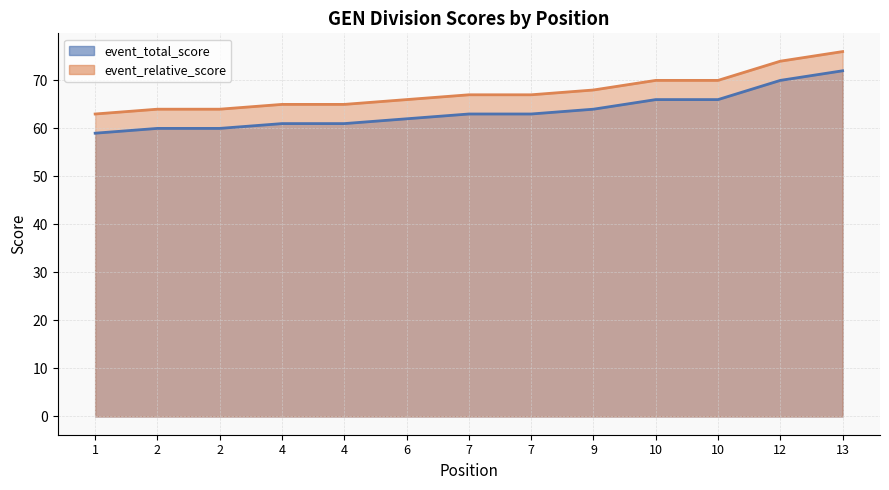

Which category has the lowest value in the round_total_score series?

1